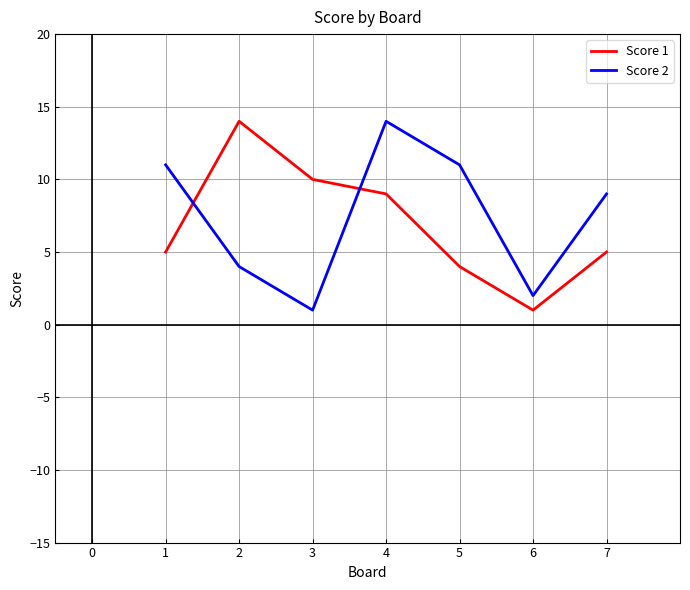

At which category is the sum across all series the highest?

4